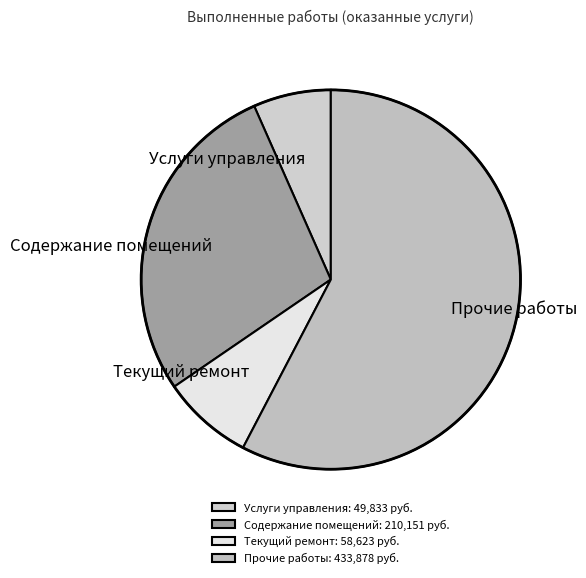

Between Прочие работы and Услуги управления, which is larger?

Прочие работы